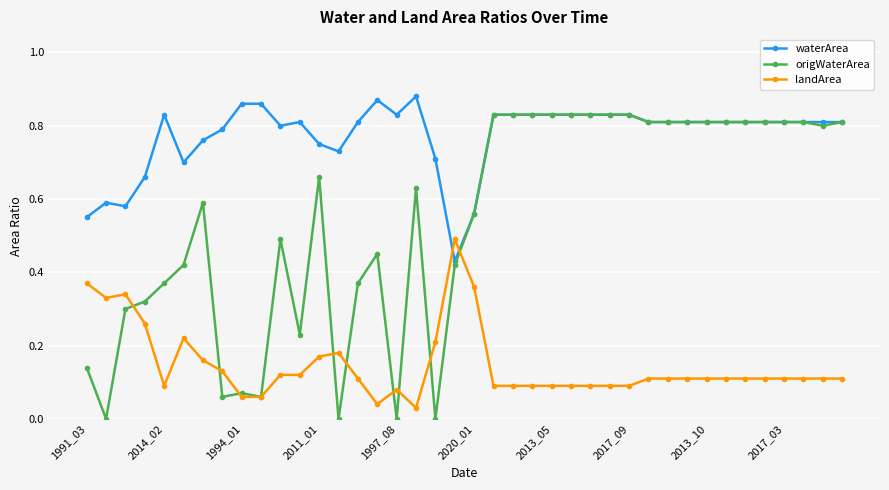

List the series in order of their peak value, highest first.

waterArea, origWaterArea, landArea